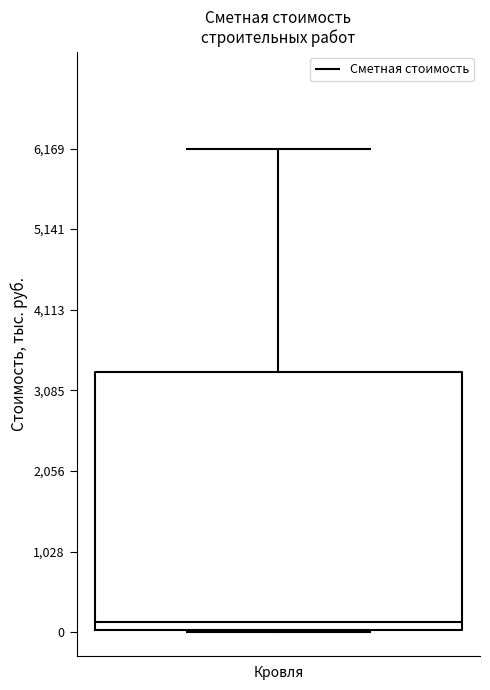

Transcribe this box plot: give where the median line is, the range the box spans, and where the two whiskers end, as read against the y-axis. The values are not printed on the chart, so give them approximately, as read against the axis.

median 200, box 0 to 3400, whiskers 0 to 6200